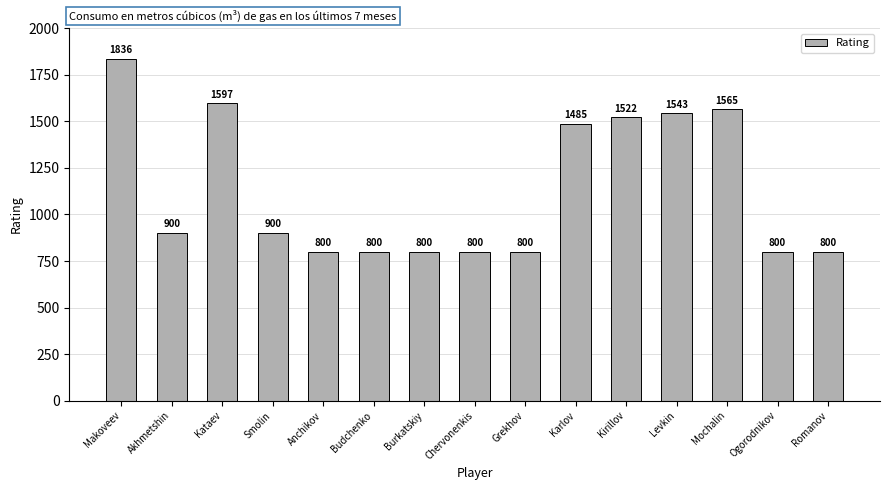

Is it true that the value at Akhmetshin is 1351?

False